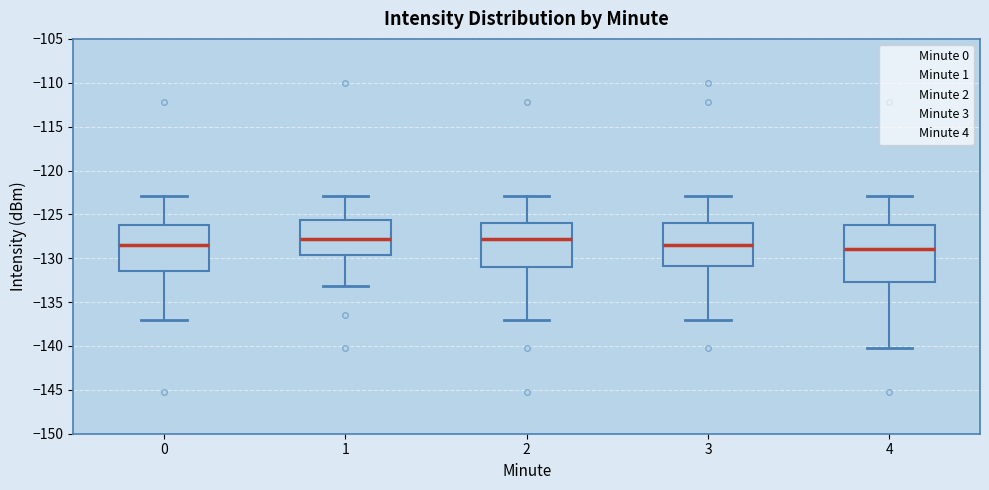

Which box is the tallest, from its lower edge to its upper edge?

4